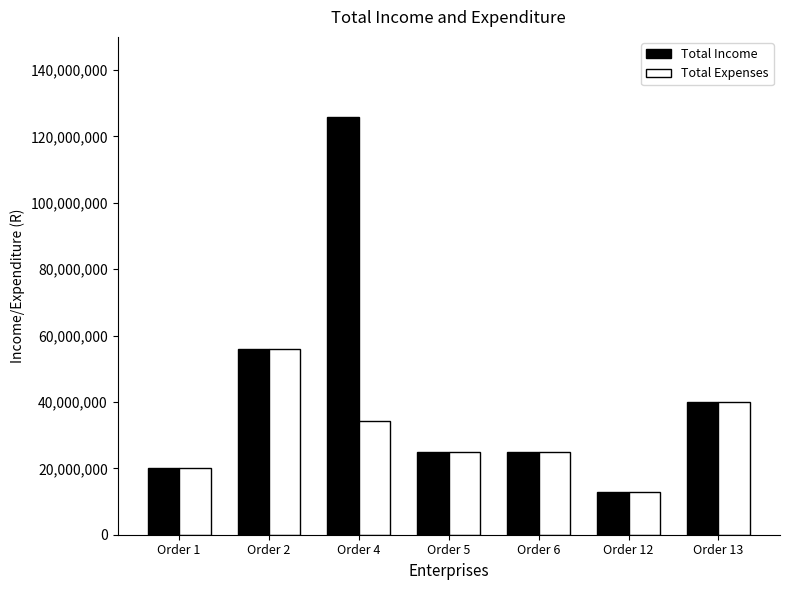

Which series has the largest range (max minus min)?

Total Income